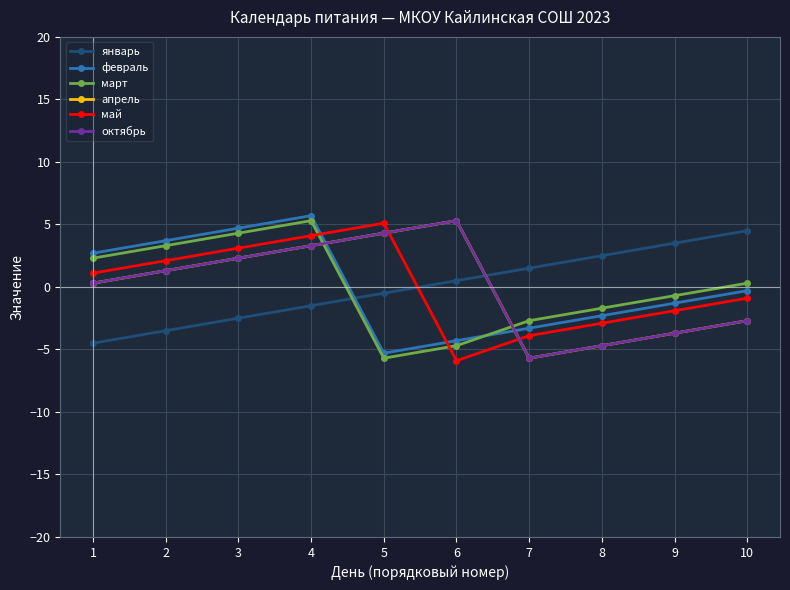

Does the chart have visible grid lines?

Yes